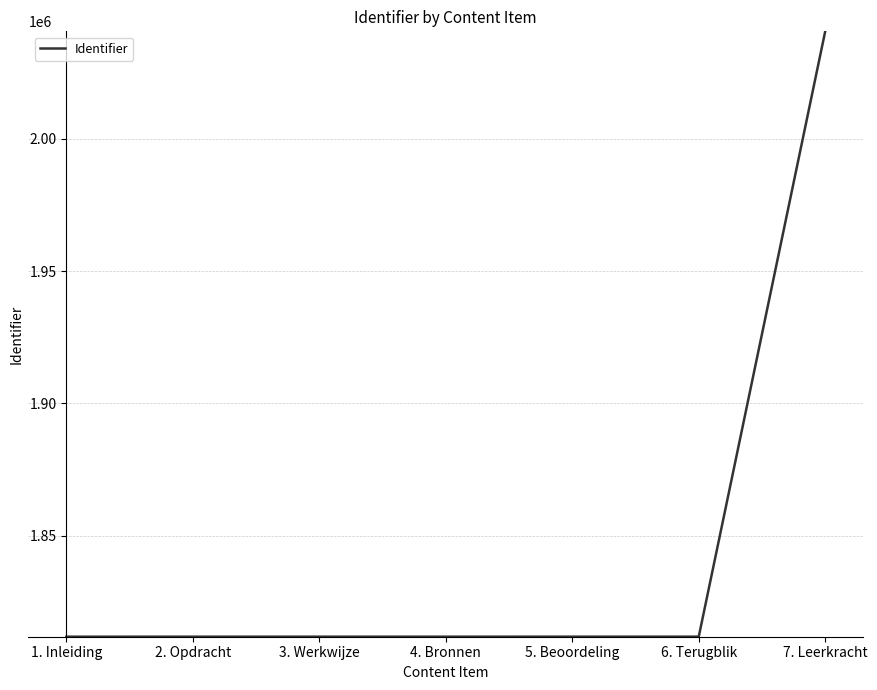

How many categories are shown in the chart?

7